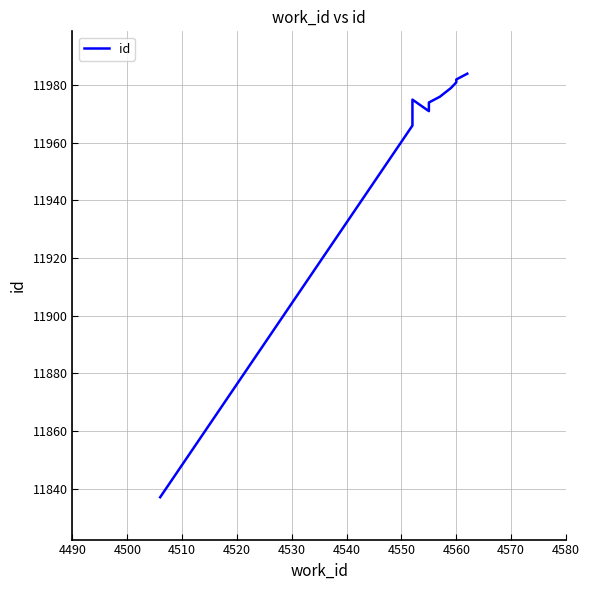

How many values exceed 11976?

4